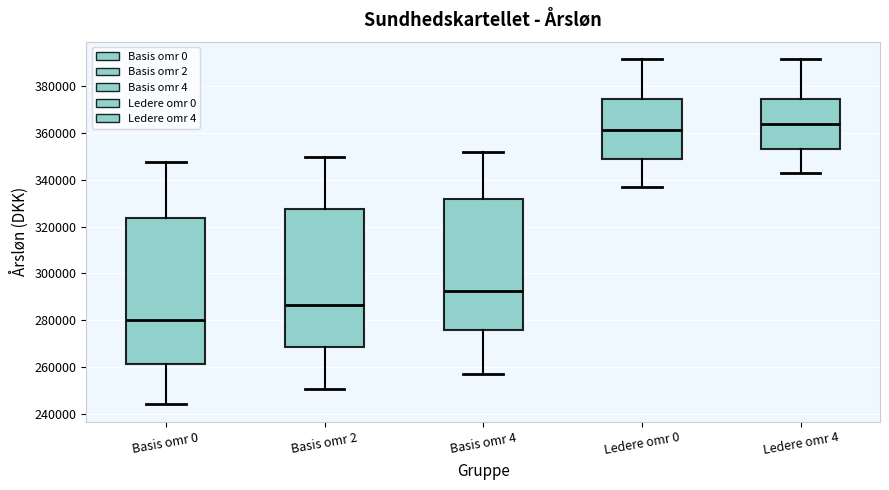

Comparing the boxes themselves (not the whiskers), which one is the tallest?

Basis omr 0